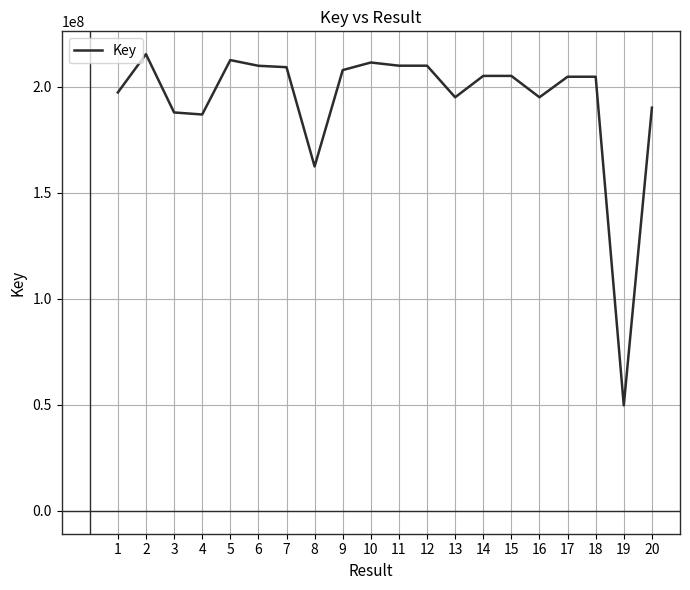

What is the difference between the maximum and minimum values?

165665367